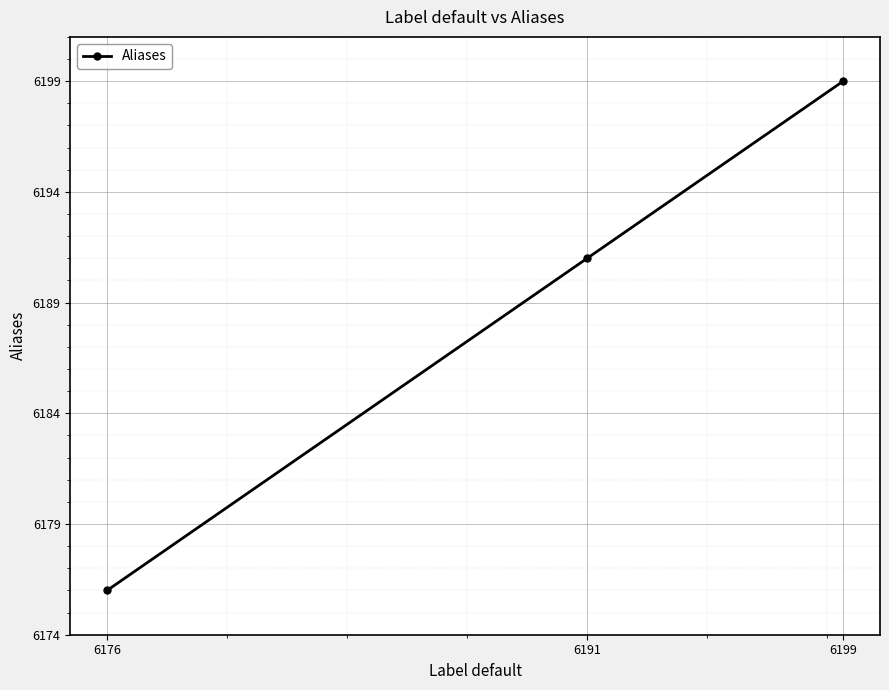

Where is the data nearest to the value 6187?

6191